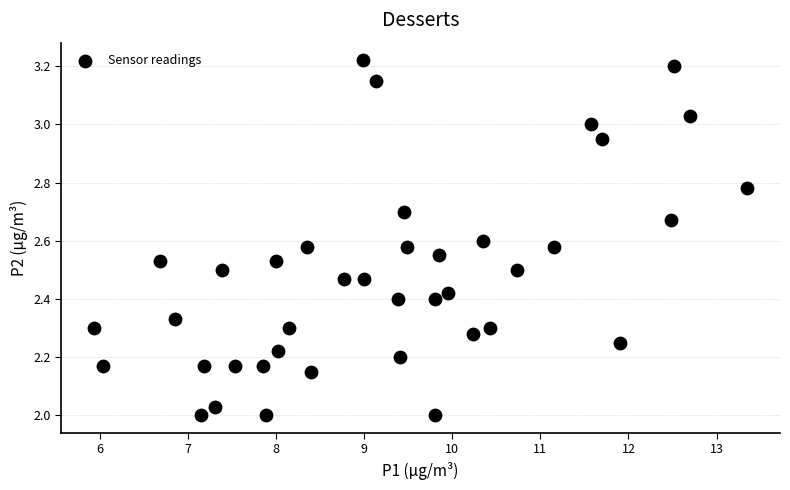

What is the range of Y values (max minus min)?

1.2